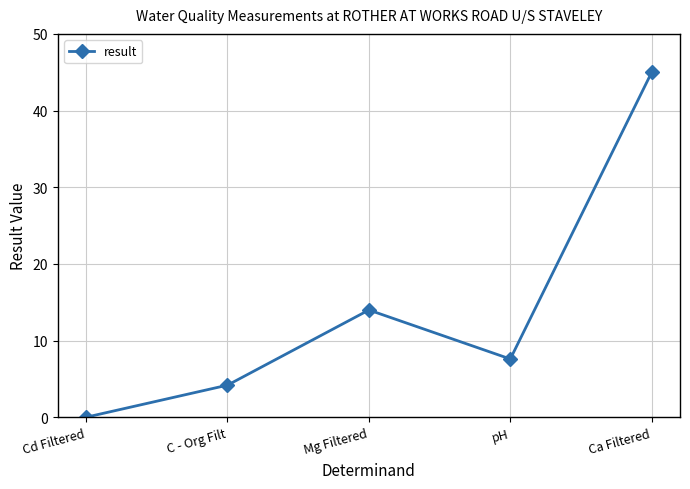

List the labels in order of value, largest first.

Ca Filtered, Mg Filtered, pH, C - Org Filt, Cd Filtered